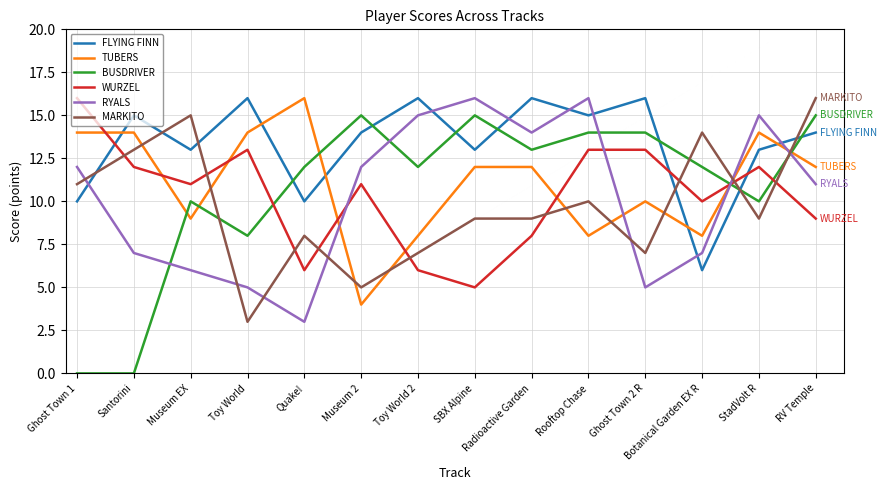

Which series changed the most between Radioactive Garden and Rooftop Chase?

WURZEL